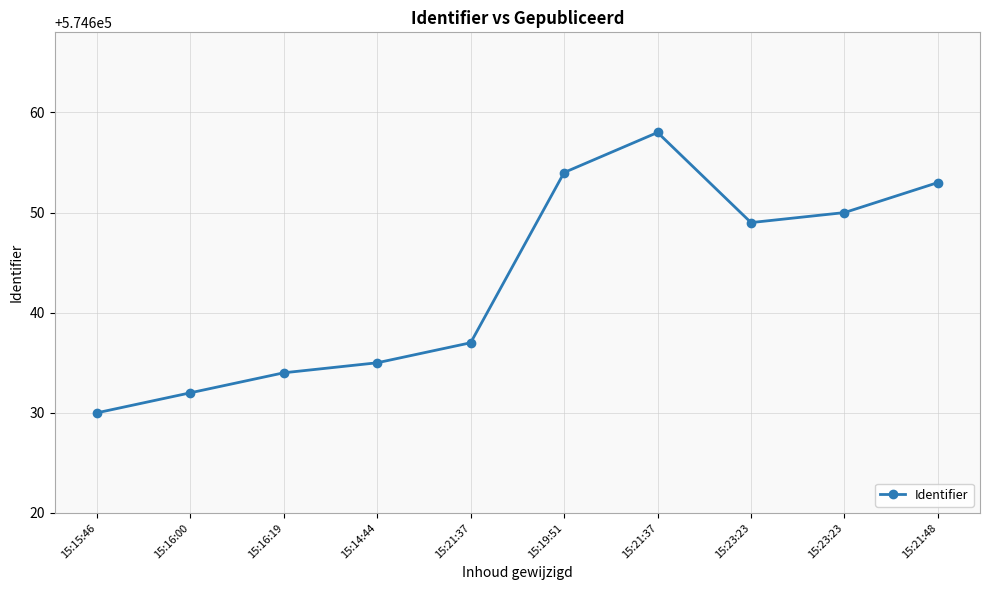

Reading left to right, list all the values displayed in this chart.

15:15:46=574630	15:16:00=574632	15:16:19=574634	15:14:44=574635	15:21:37=574637	15:19:51=574654	15:21:37=574658	15:23:23=574649	15:23:23=574650	15:21:48=574653